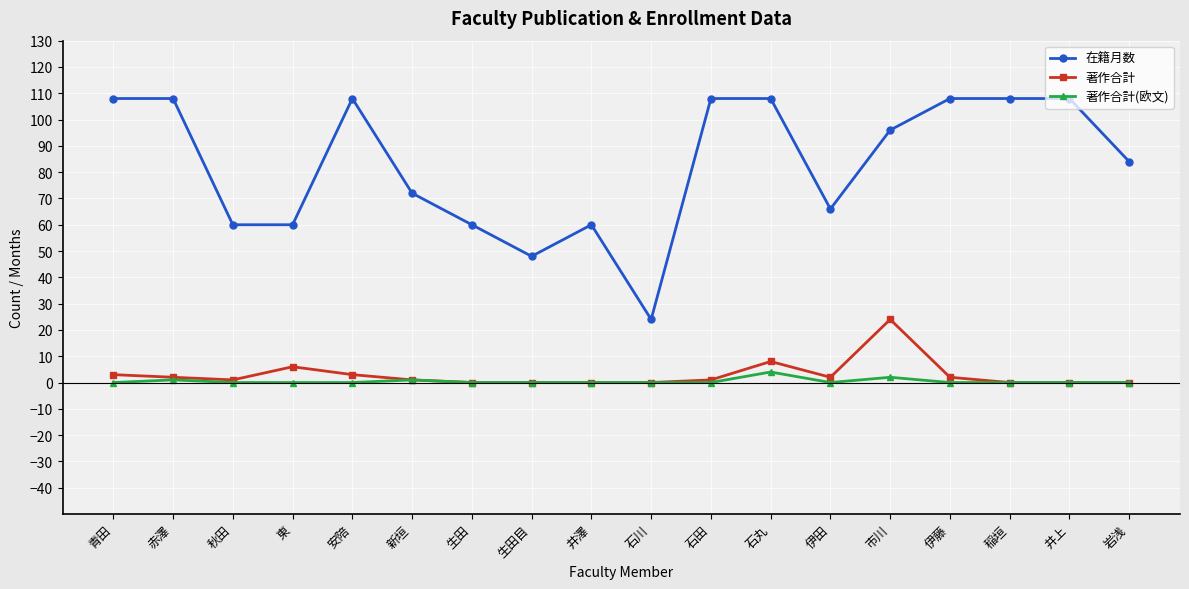

Which series changed the most between 生田目 and 井上?

在籍月数